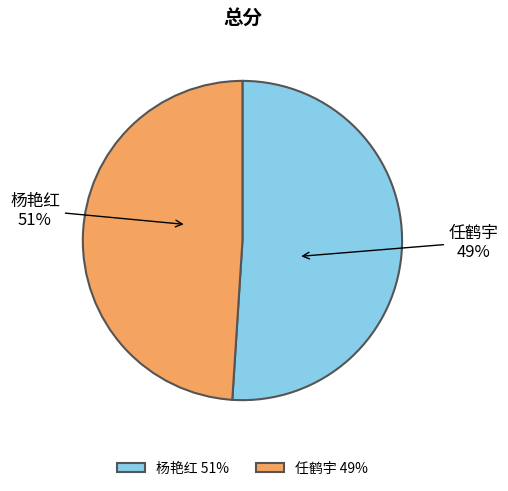

Rank the categories by value from lowest to highest.

任鹤宇, 杨艳红